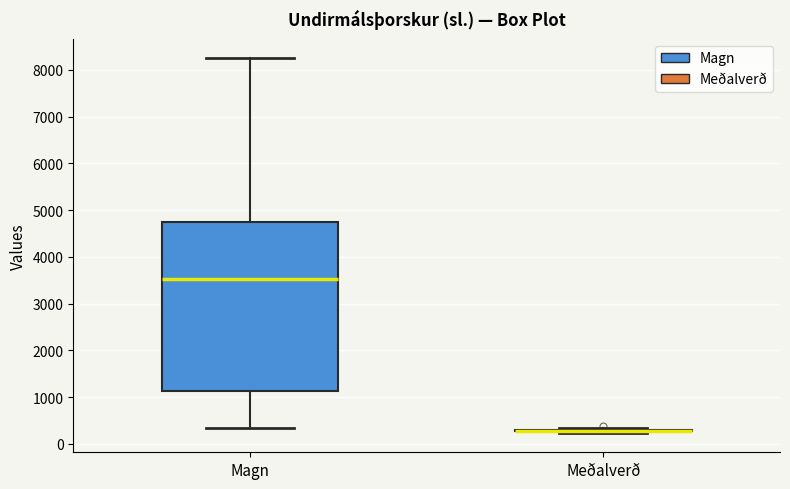

Reading left to right, transcribe this box plot: for each box, give where its median line is, the range the box spans, and where its two whiskers end, as read against the y-axis. The values are not printed on the chart, so give them approximately, as read against the axis.

Magn: median 3500, box 1100 to 4800, whiskers 300 to 8300
Meðalverð: box collapsed to a line at 300, whiskers 200 to 400